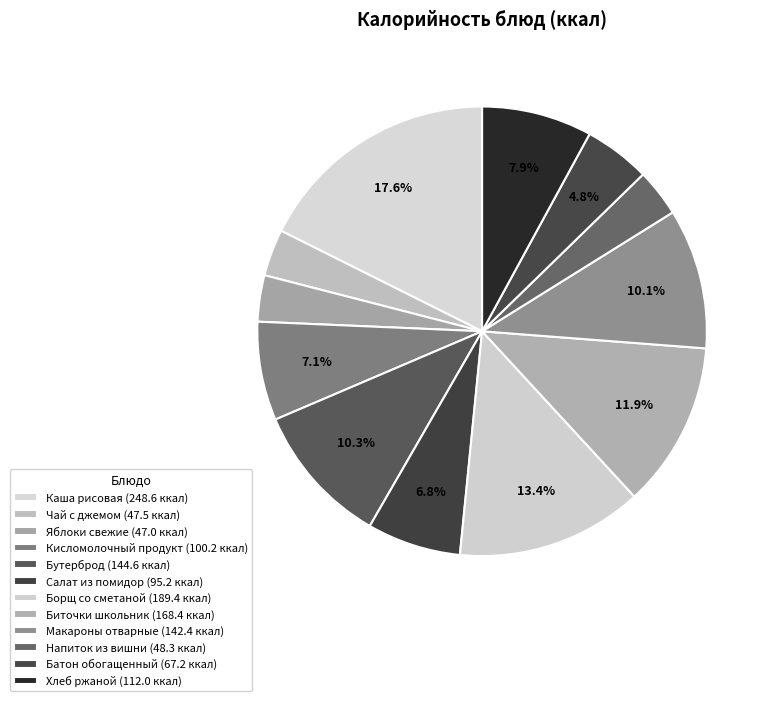

What is the change in value from Яблоки свежие to Батон обогащенный?

+20.2